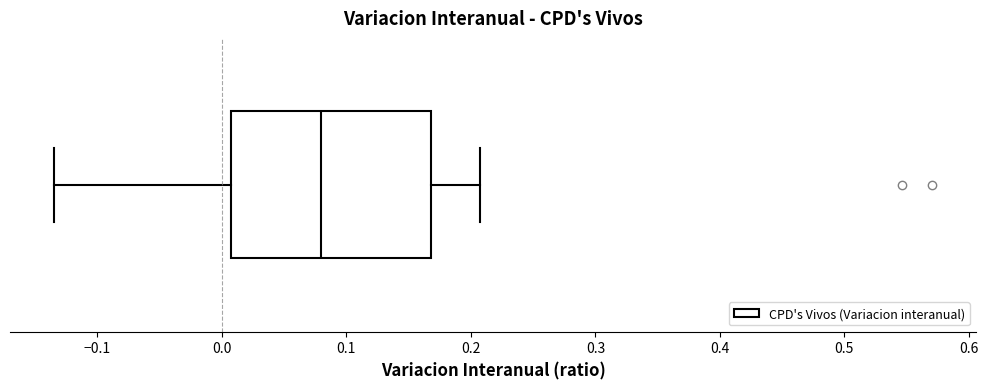

Transcribe this box plot: give where the median line is, the range the box spans, and where the two whiskers end, as read against the x-axis. The values are not printed on the chart, so give them approximately, as read against the axis.

median 0.08, box 0.01 to 0.17, whiskers -0.13 to 0.21